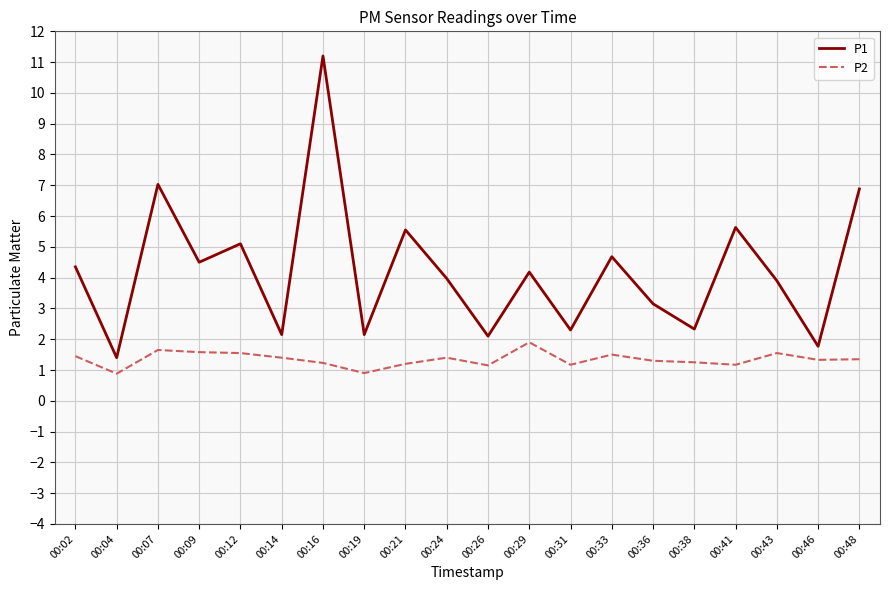

Where is the first local maximum for P1?

00:07